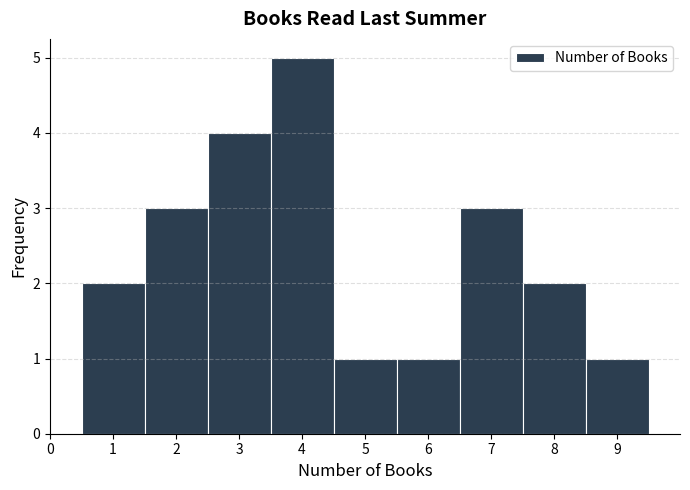

Which range on the x-axis has the tallest bar?

3.5 to 4.5